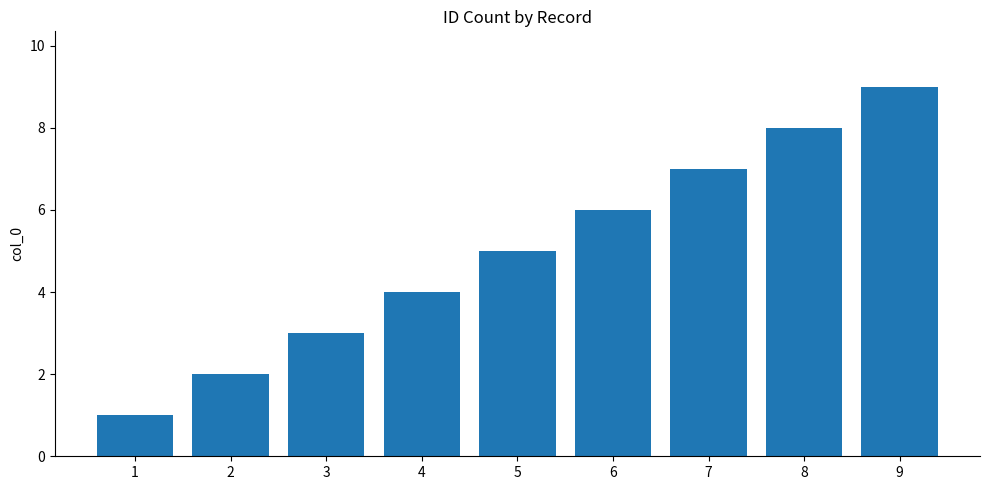

Count the values in the range 3 to 7.

5